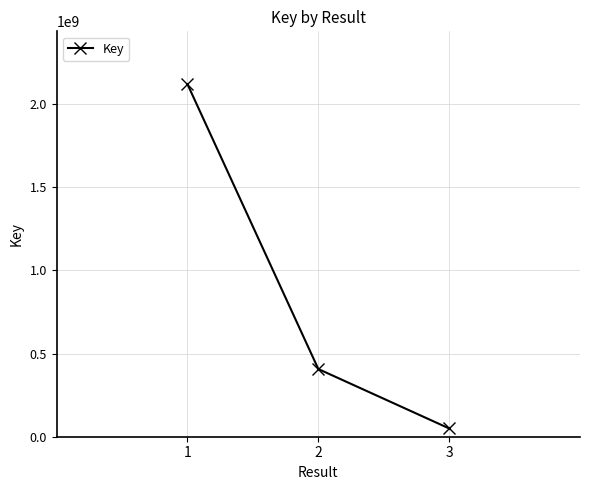

Is it true that the value at 1 is 2120347839?

True